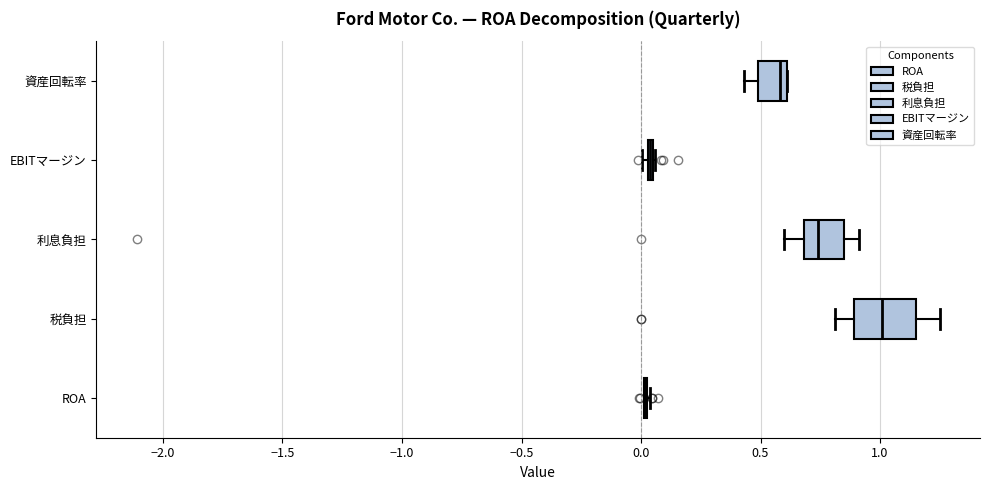

Reading bottom to top, read every box against the x-axis: the position of its median line, the range the box covers, and the ends of its whiskers. The values are not printed on the chart, so give them approximately, as read against the axis.

ROA: box collapsed to a line at 0.00, whiskers 0.00 to 0.05
税負担: median 1.00, box 0.90 to 1.15, whiskers 0.80 to 1.25
利息負担: median 0.75, box 0.70 to 0.85, whiskers 0.60 to 0.90
EBITマージン: box collapsed to a line at 0.05, whiskers 0.00 to 0.05
資産回転率: median 0.60 (just left of the box's right edge), box 0.50 to 0.60, whiskers 0.45 to 0.60